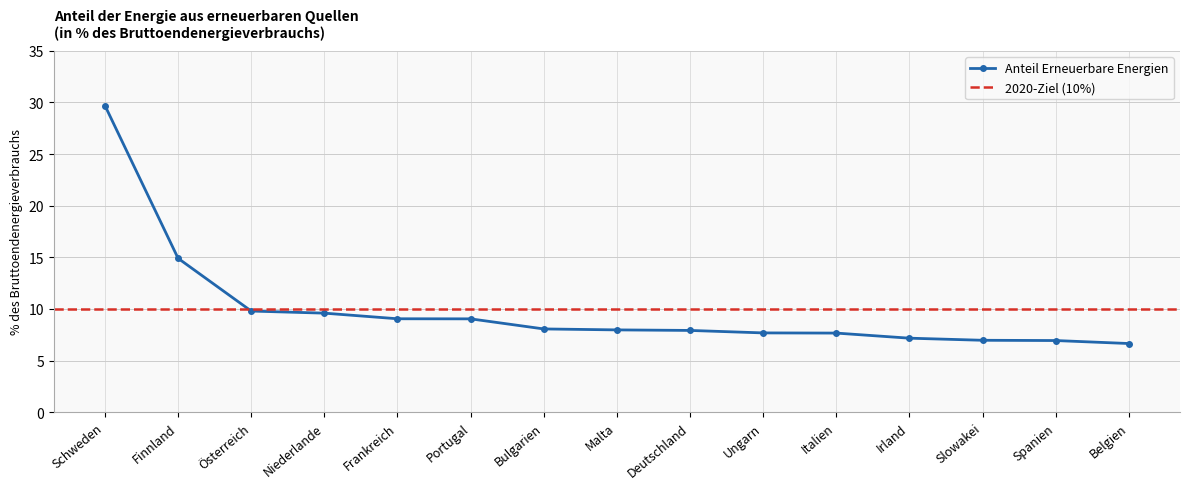

What is the label of the 13th point from the left?

Slowakei